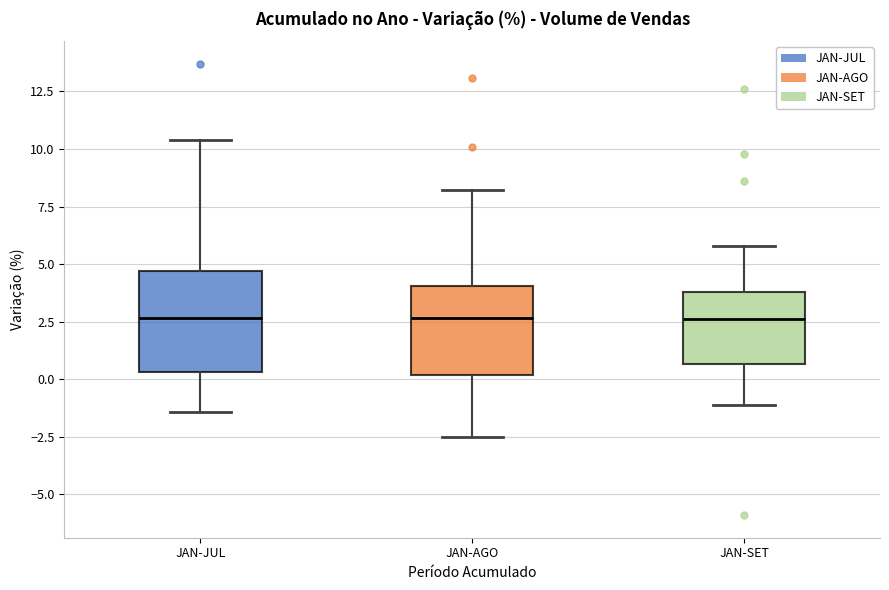

Reading left to right, transcribe this box plot: for each box, give where its median line is, the range the box spans, and where its two whiskers end, as read against the y-axis. The values are not printed on the chart, so give them approximately, as read against the axis.

JAN-JUL: median 2.5, box 0.5 to 4.5, whiskers -1.5 to 10.5
JAN-AGO: median 2.5, box 0.0 to 4.0, whiskers -2.5 to 8.0
JAN-SET: median 2.5, box 0.5 to 4.0, whiskers -1.0 to 6.0